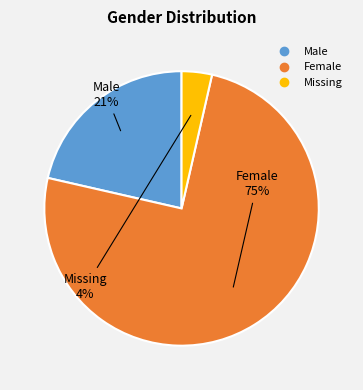

Is there a majority slice in this chart?

Yes